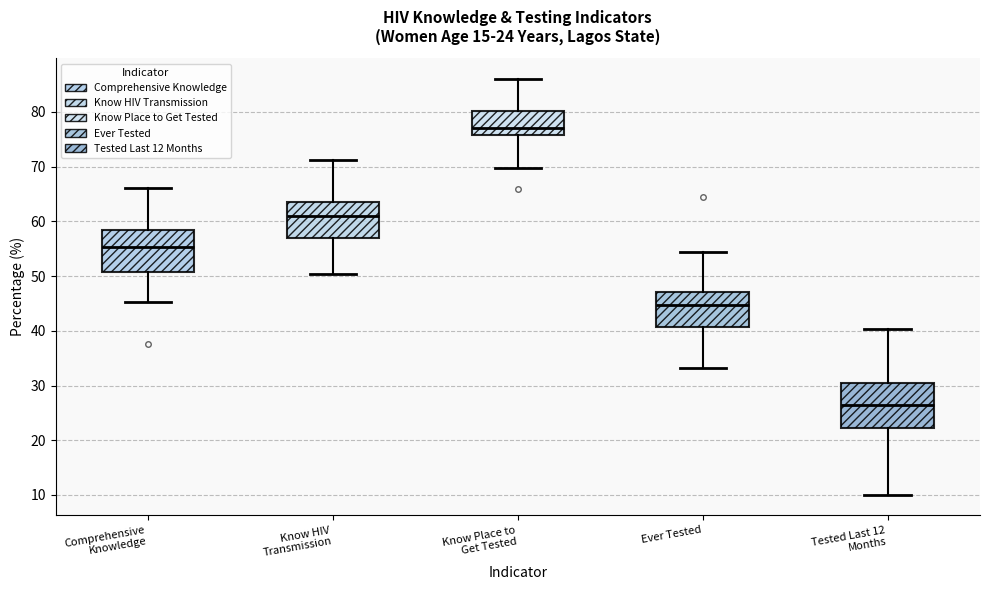

Which box's median line is the lowest?

Tested Last 12 Months